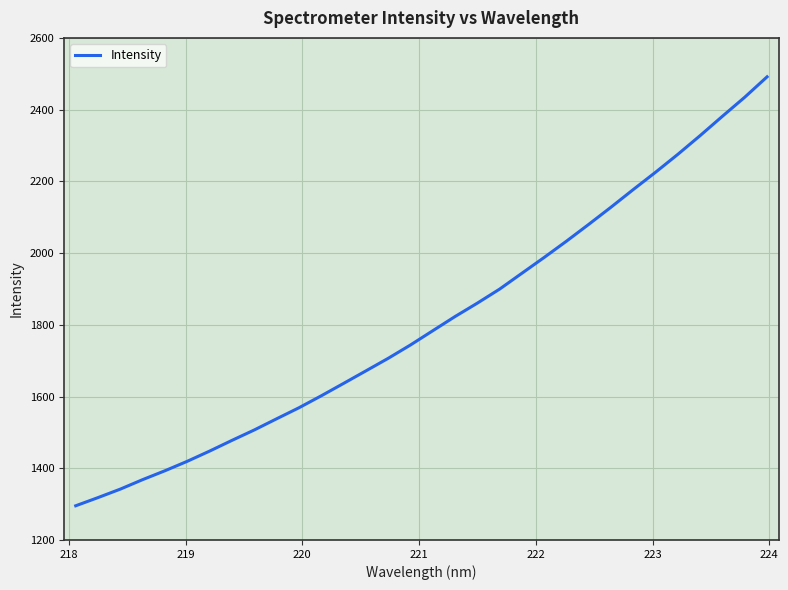

What is the sum of all values?

57889.5